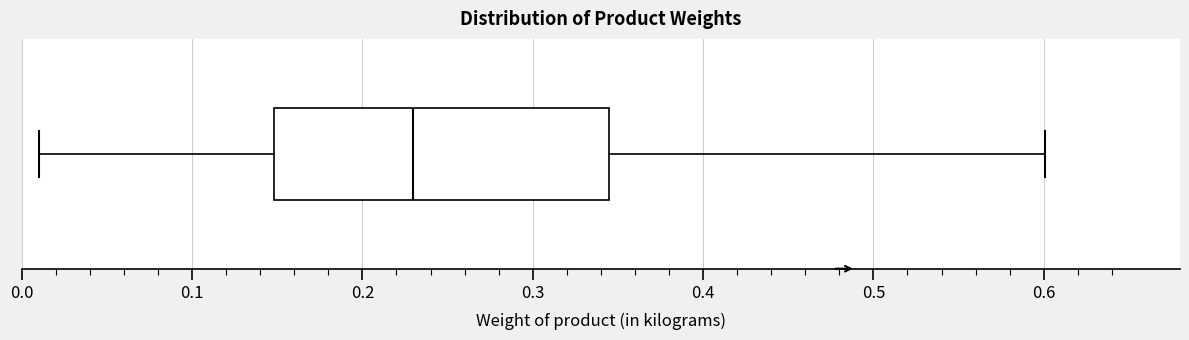

Read this box plot against the x-axis: the position of the median line, the range covered by the box, and the ends of both whiskers. The values are not printed on the chart, so give them approximately, as read against the axis.

median 0.23, box 0.15 to 0.34, whiskers 0.01 to 0.60